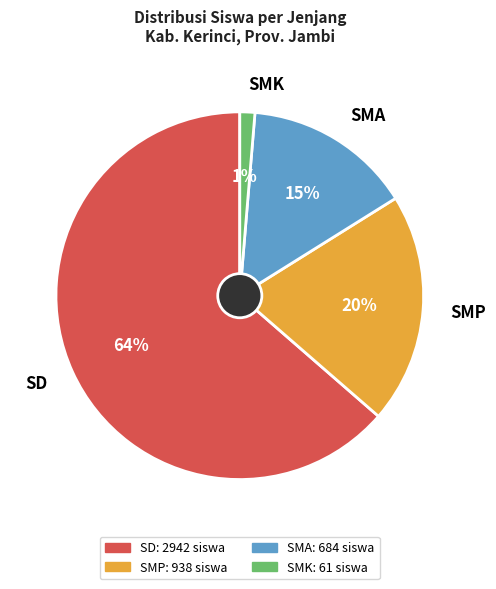

Do SMP and SMA together represent more than half of the pie?

No